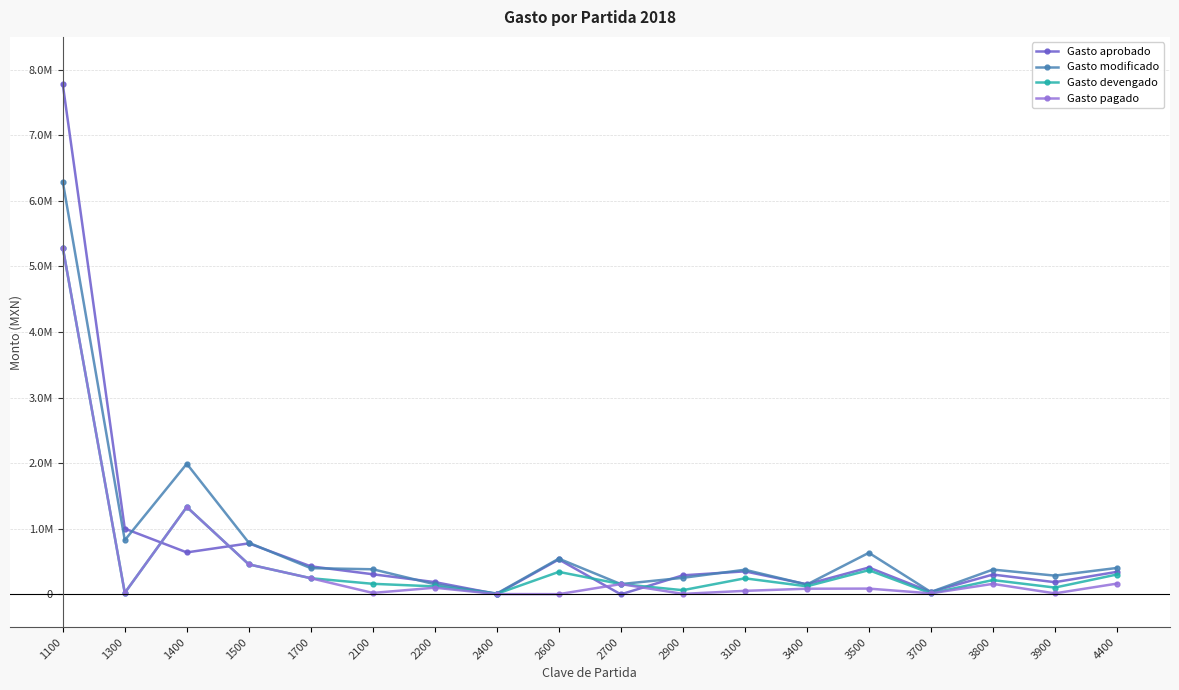

The value of Gasto pagado at 1700 is 407673.8. True or false?

False